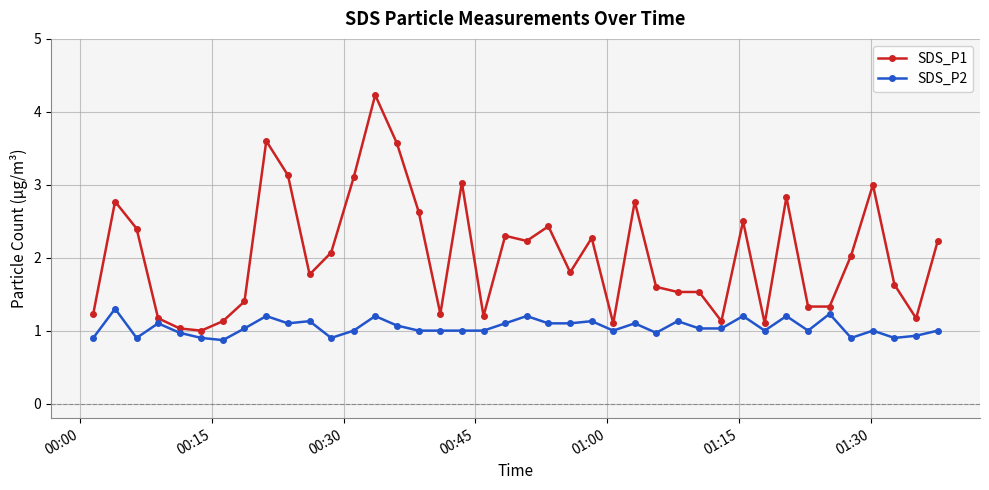

What is the value of the SDS_P1 point at the 9th from the left?

3.6